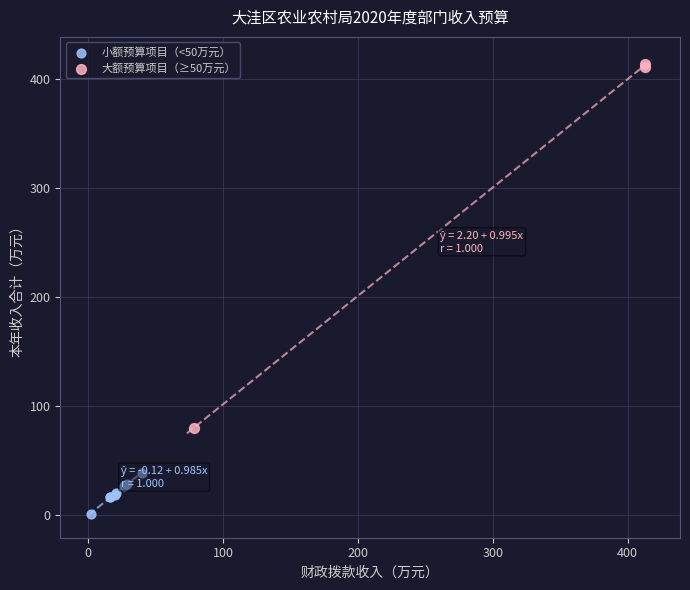

Which series has the widest spread of Y values?

大额预算项目（≥50万元）